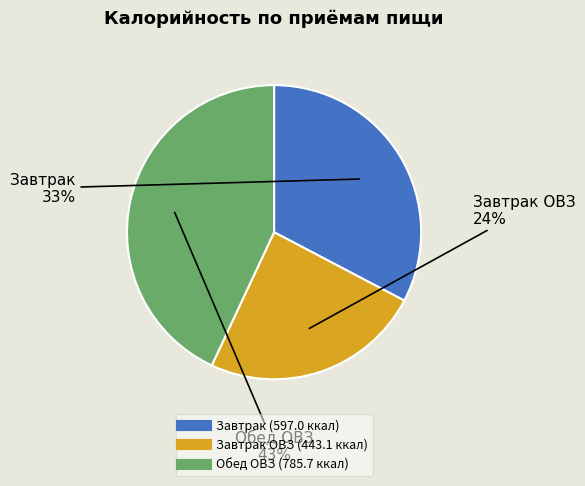

To the nearest percent, what is the average slice percentage?

33%